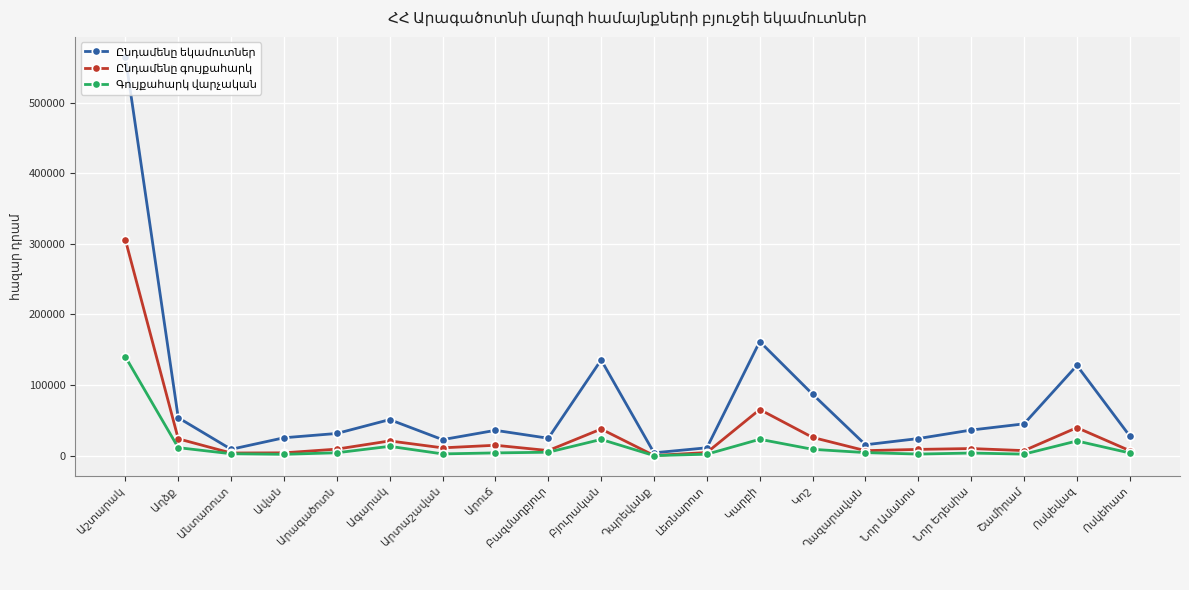

What is the greatest value displayed?

564780.8